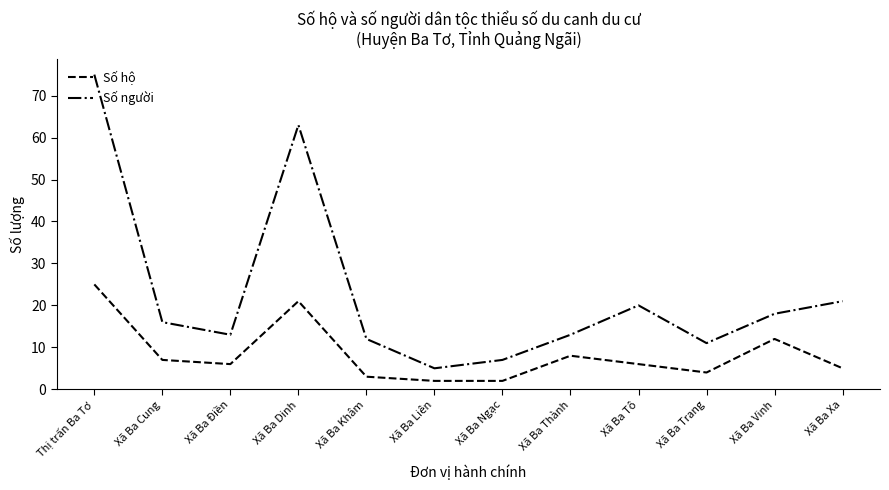

What is the minimum value for Số hộ?

2